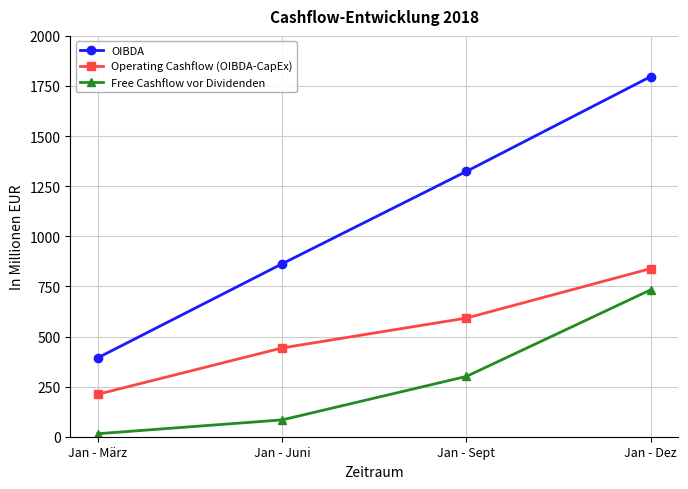

Reading left to right, what are all the values shown in this chart?

OIBDA: Jan - März=394	Jan - Juni=863	Jan - Sept=1324	Jan - Dez=1797
Operating Cashflow (OIBDA-CapEx): Jan - März=212	Jan - Juni=443	Jan - Sept=592	Jan - Dez=839
Free Cashflow vor Dividenden: Jan - März=15	Jan - Juni=84	Jan - Sept=301	Jan - Dez=733